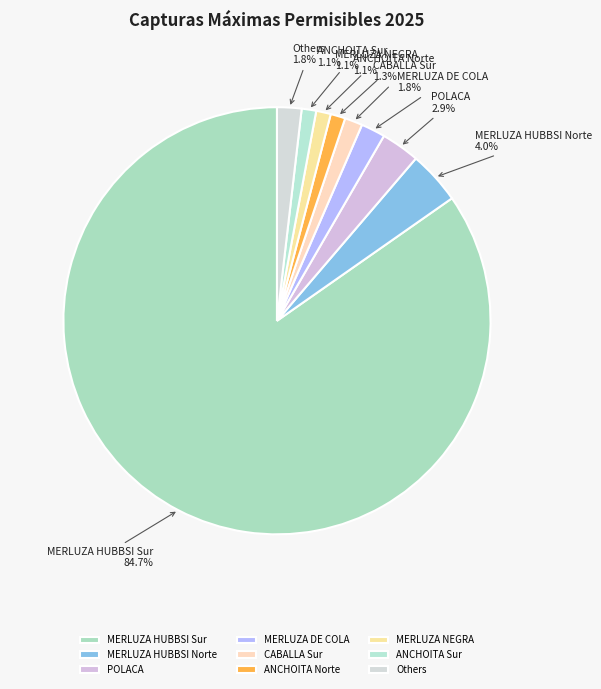

Is the sum of POLACA and CABALLA Sur greater than half?

No